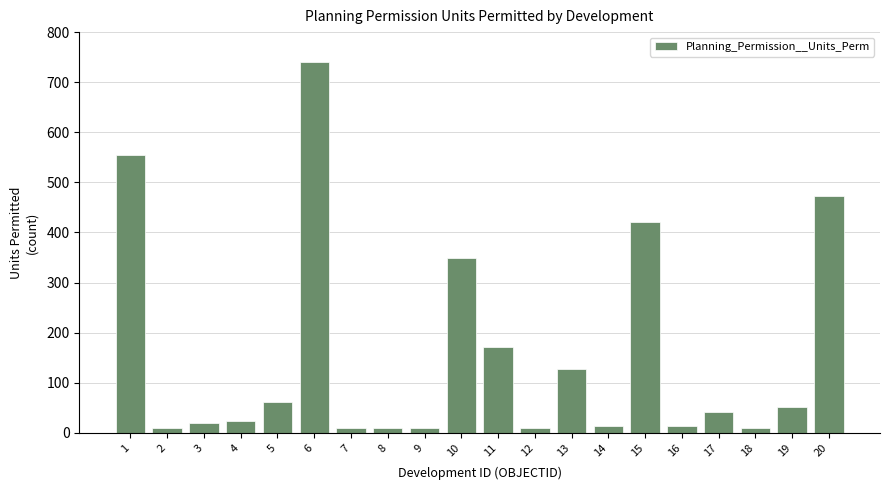

What is the difference between the values at 17 and 20?

431